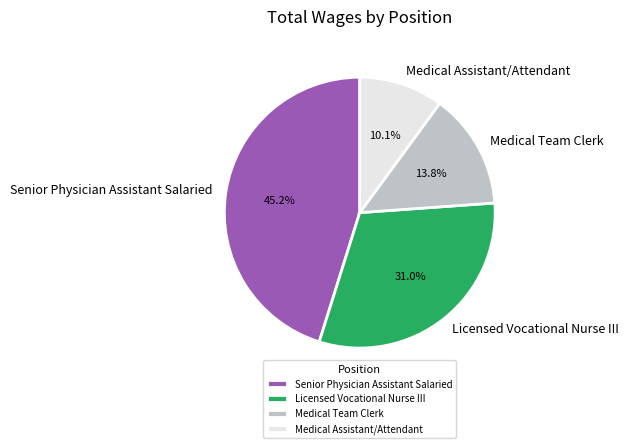

What percentage is the Senior Physician Assistant Salaried slice, to the nearest percent?

45%